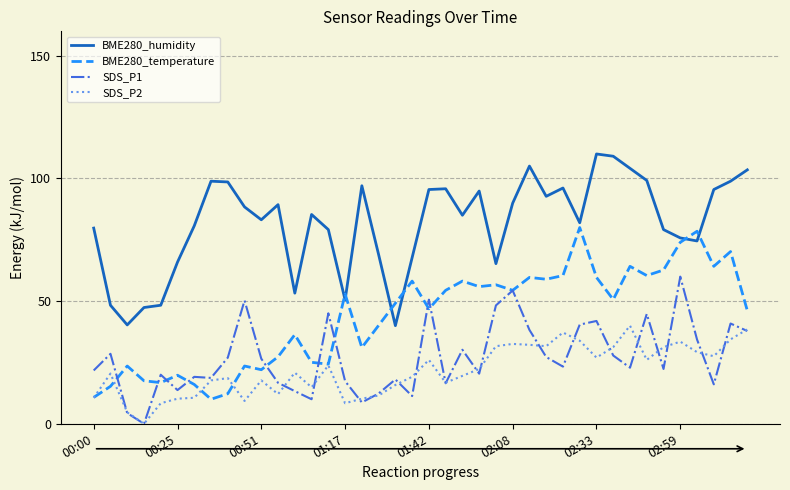

True or false: SDS_P1 and BME280_humidity intersect in this chart.

False